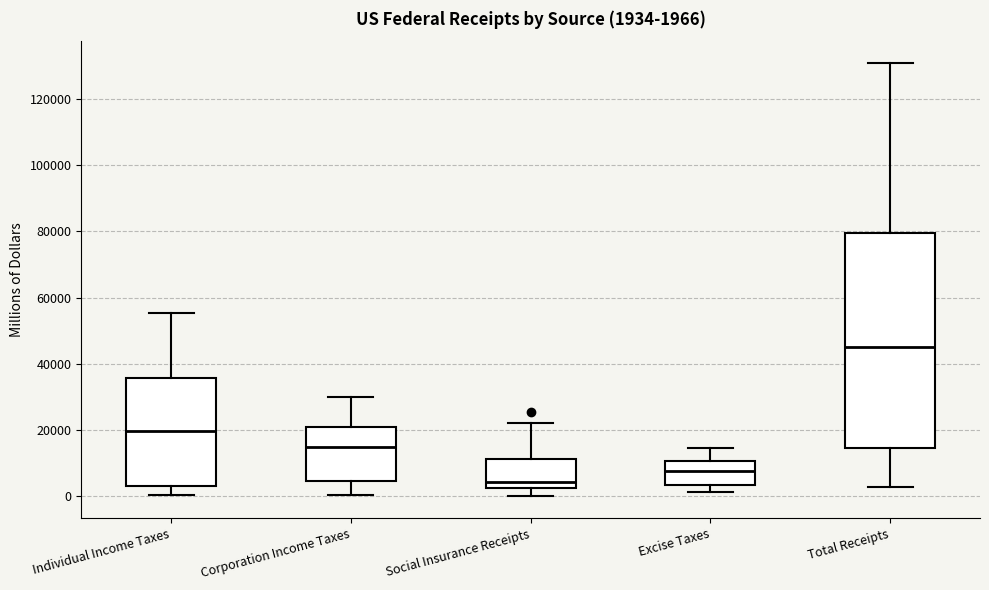

Which box is the tallest, from its lower edge to its upper edge?

Total Receipts